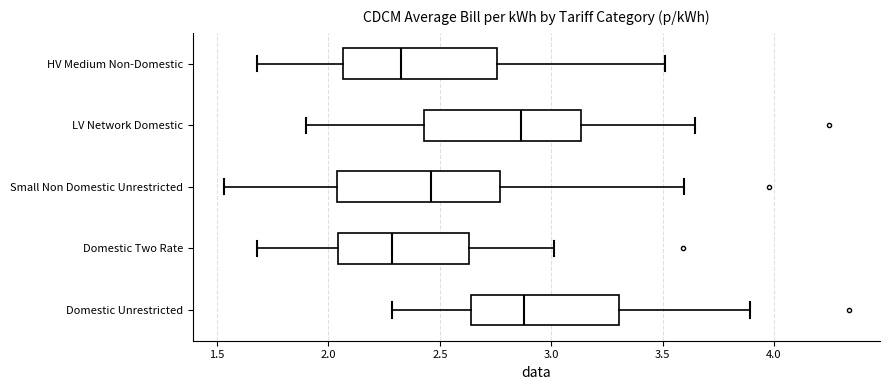

Where does the right whisker of the box for HV Medium Non-Domestic end on the x-axis? The values are not printed on the chart, so give them approximately, as read against the axis.

3.50